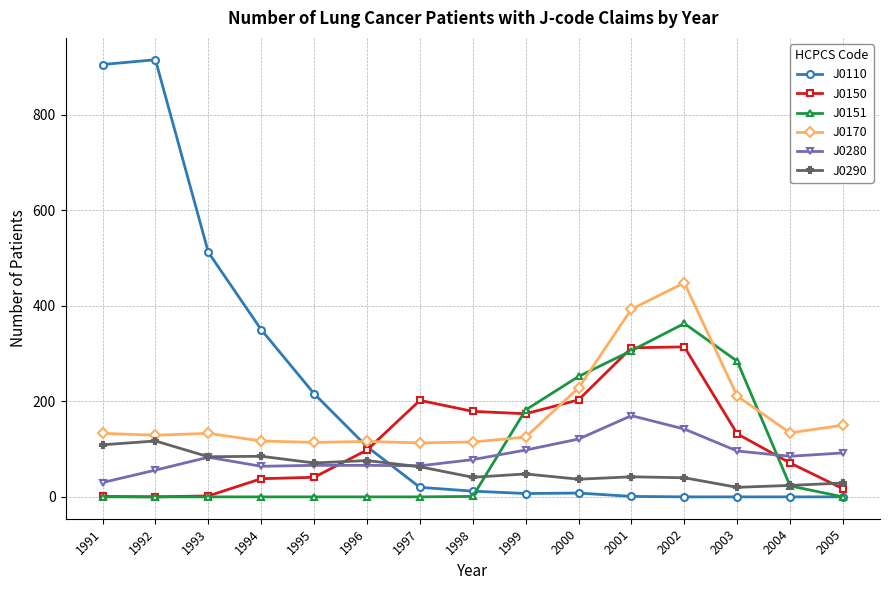

True or false: J0150 has more than 0 points higher than both neighbors.

True